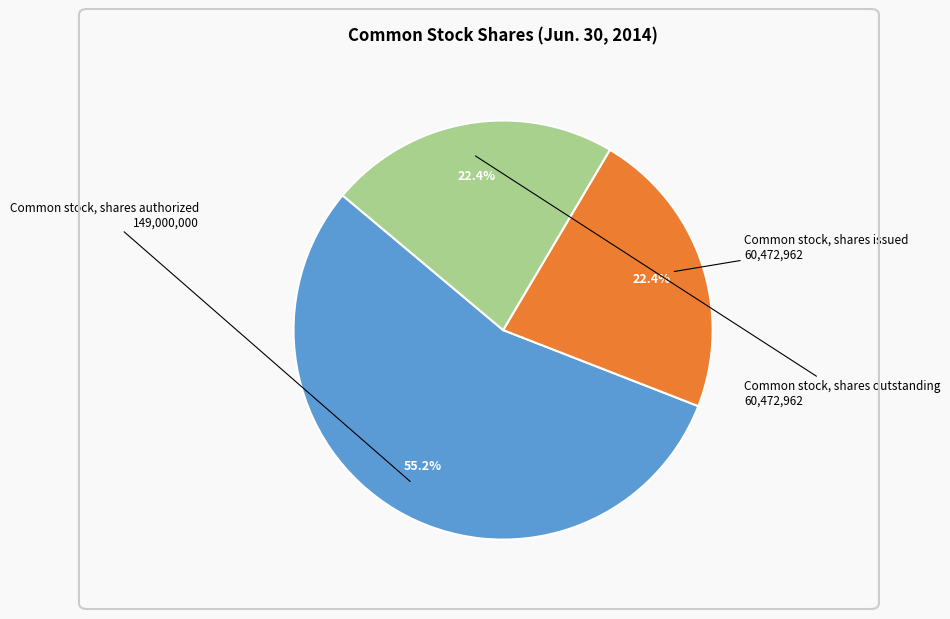

Is there a majority slice in this chart?

Yes